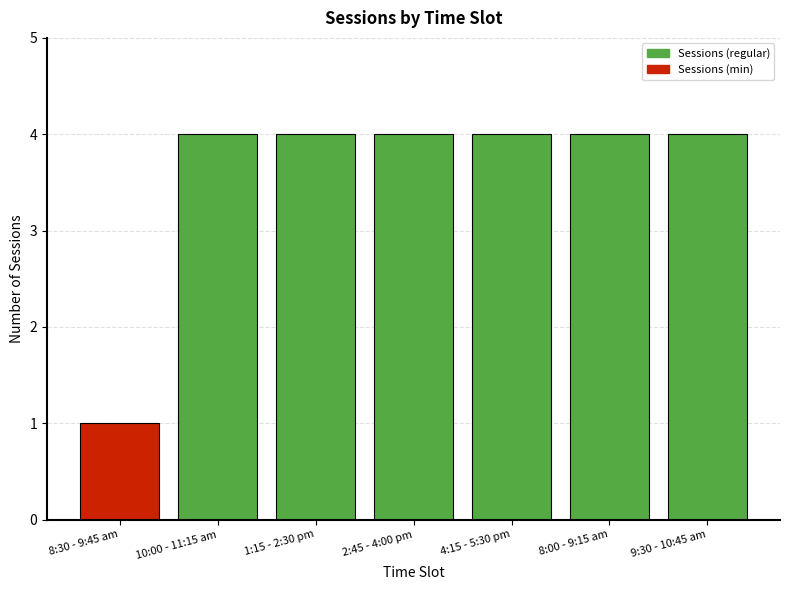

Reading left to right, transcribe all the data shown in this chart.

1	4	4	4	4	4	4